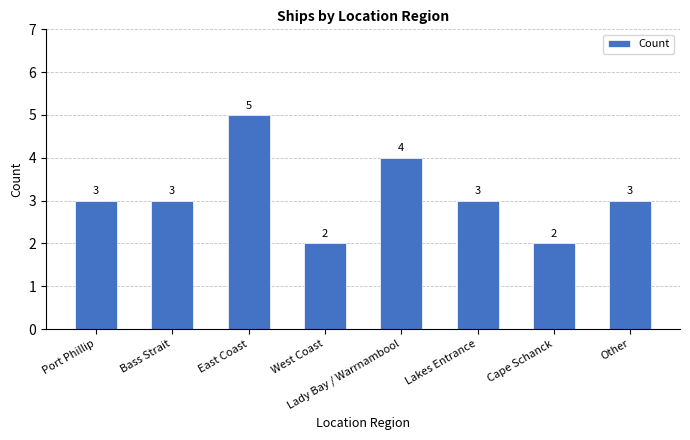

Count the values in the range 3 to 4.

5